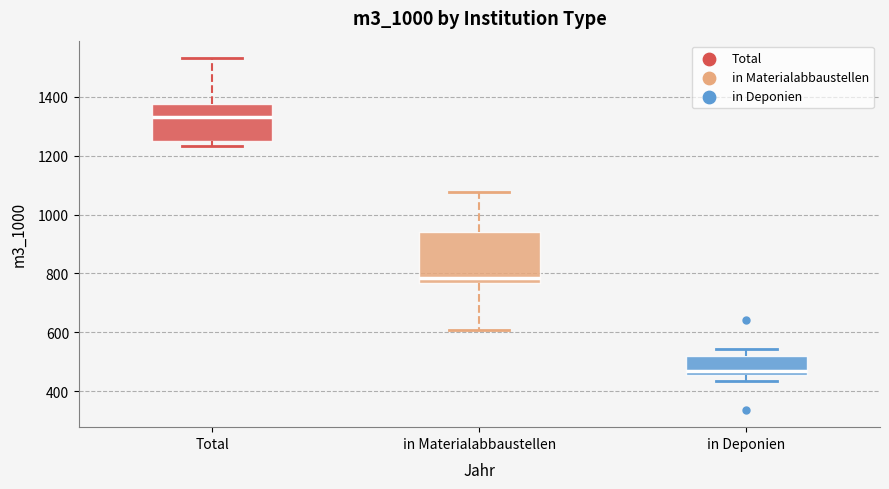

Where does the median line of the box for in Materialabbaustellen sit on the y-axis? The values are not printed on the chart, so give them approximately, as read against the axis.

780